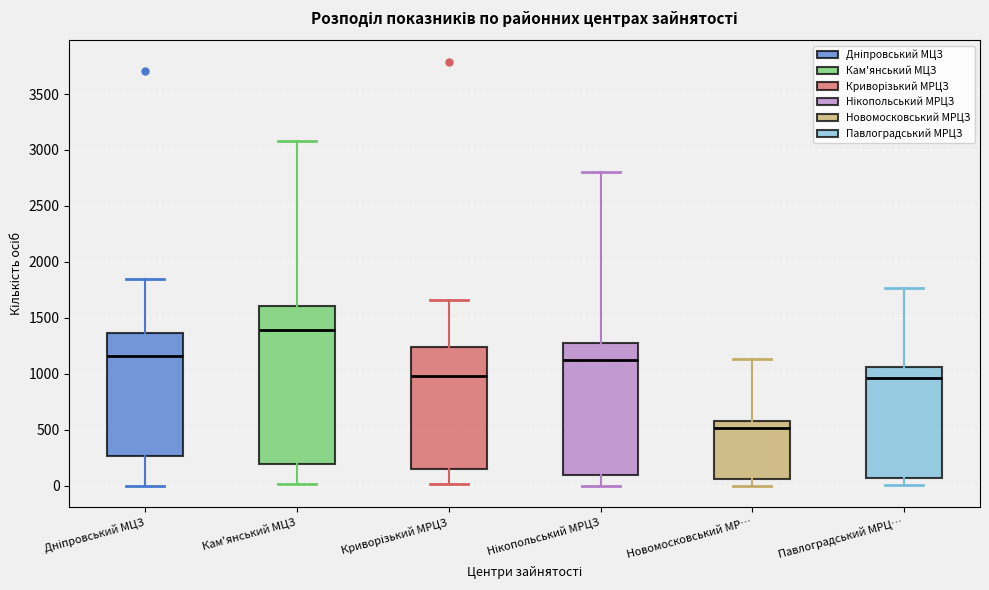

Which box's median line is the highest?

Кам'янський МЦЗ